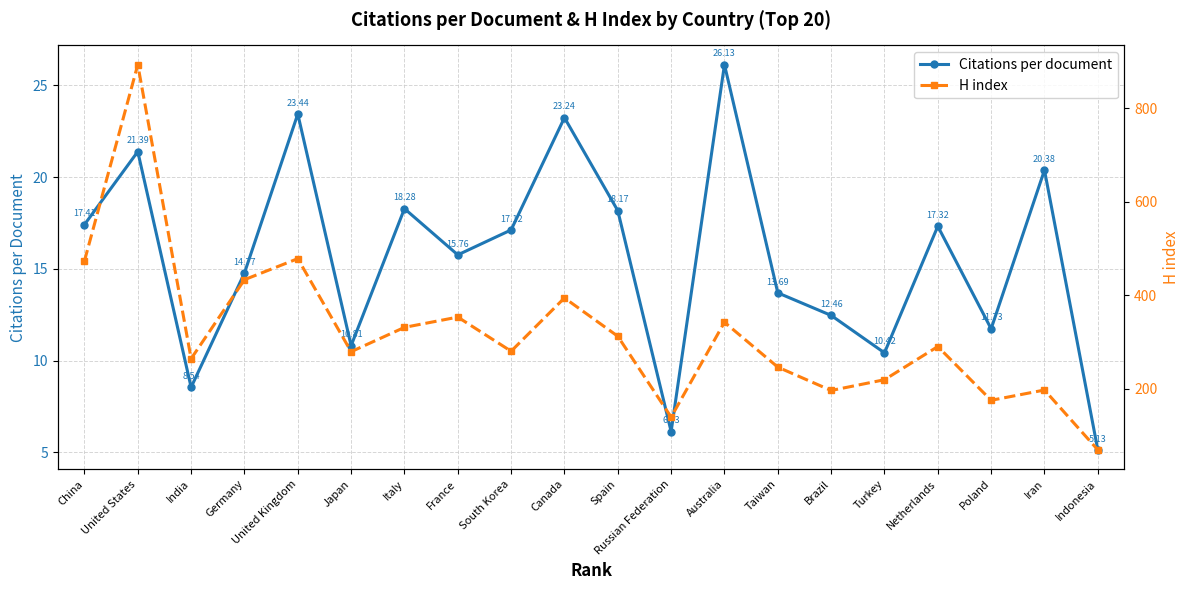

In H index, how many points are lower than both neighbors (excluding endpoints)?

6